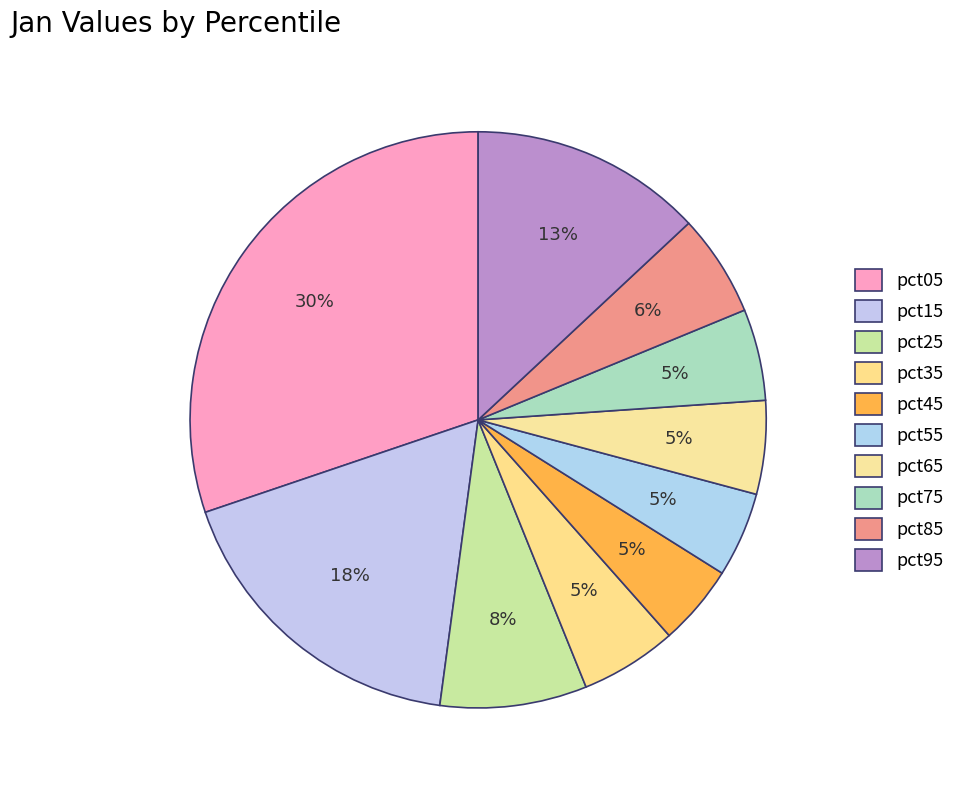

Which category has the biggest portion of the pie?

pct05